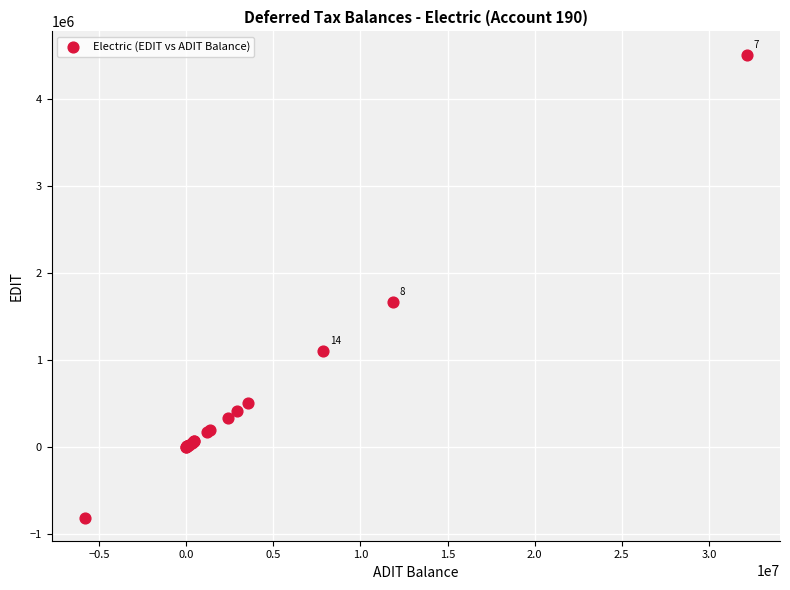

What Y value in the scatter plot is closest to 1844838?

1659142.0